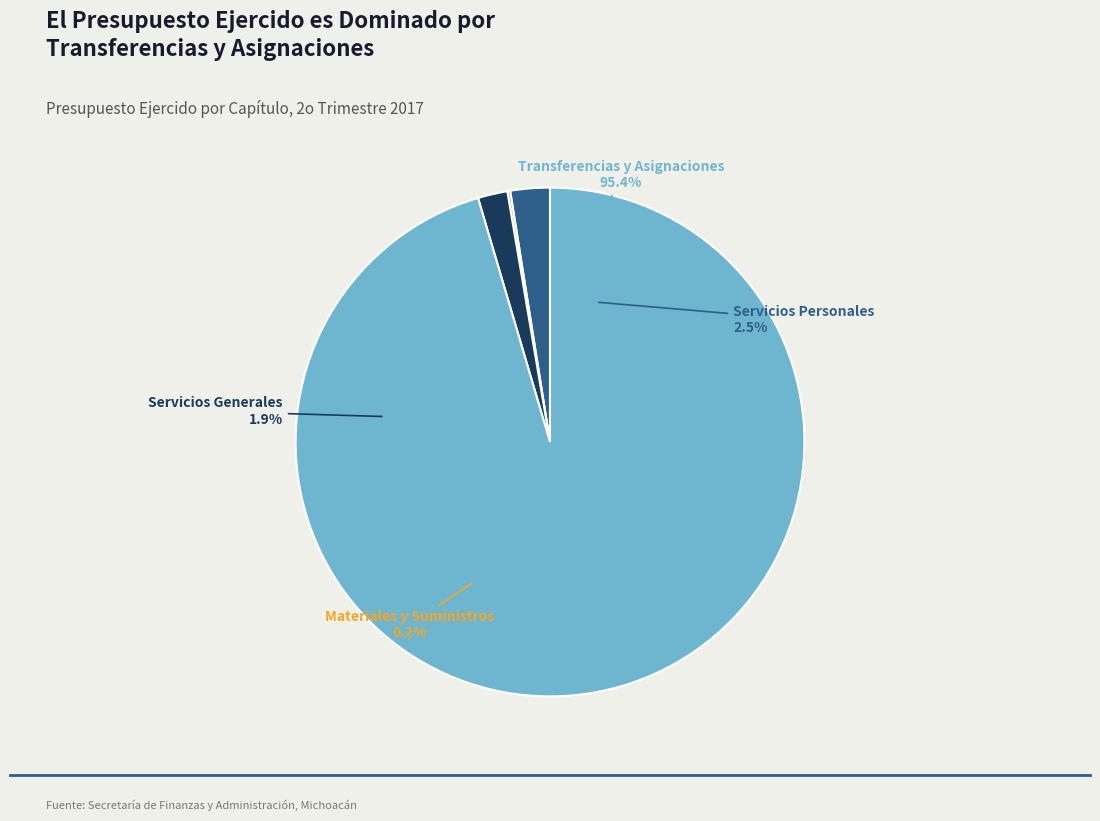

Is there a majority slice in this chart?

Yes